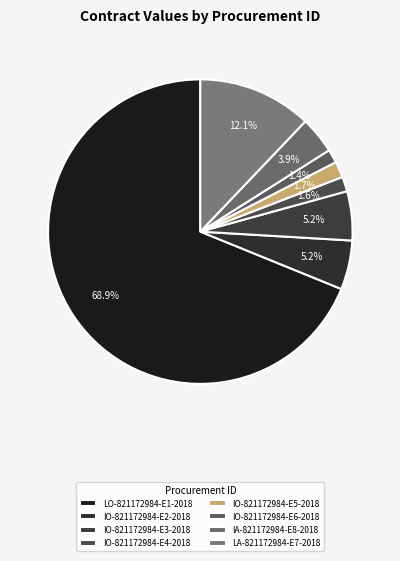

The IO-821172984-E2-2018 slice represents 5% of the pie. True or false?

True